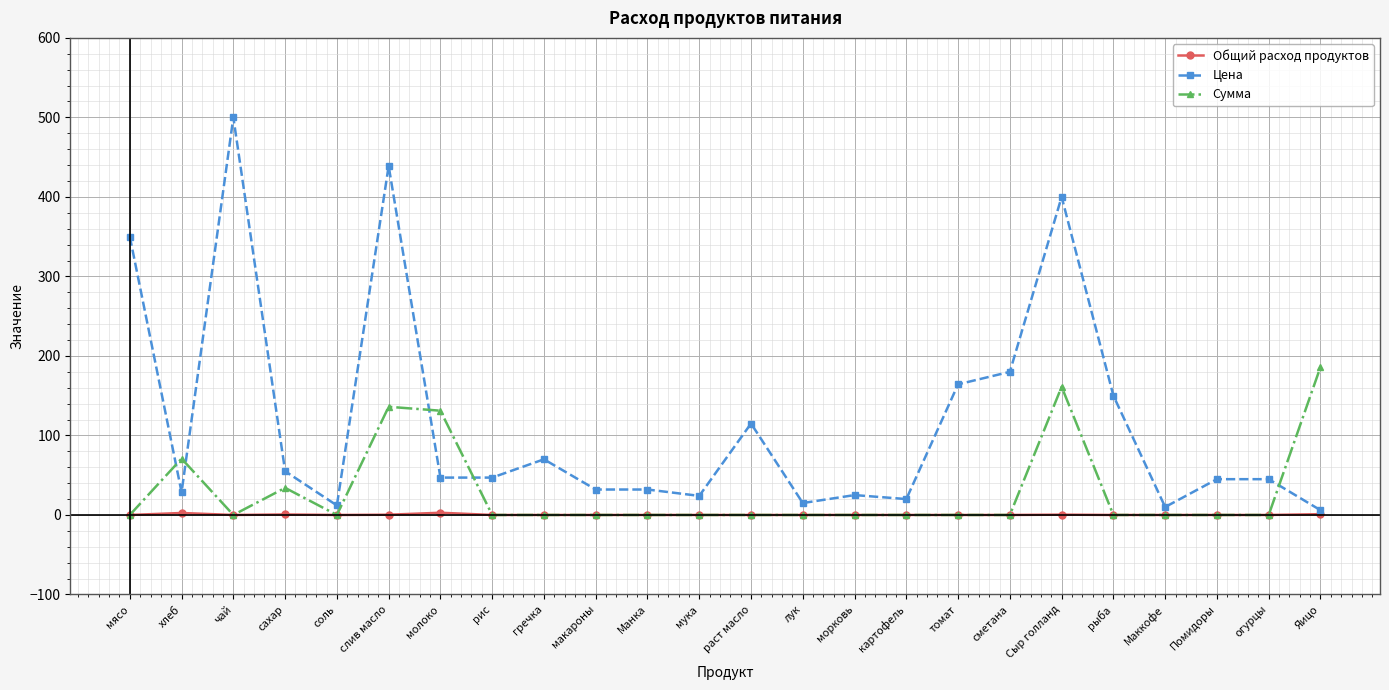

How many lines are shown in the chart?

3